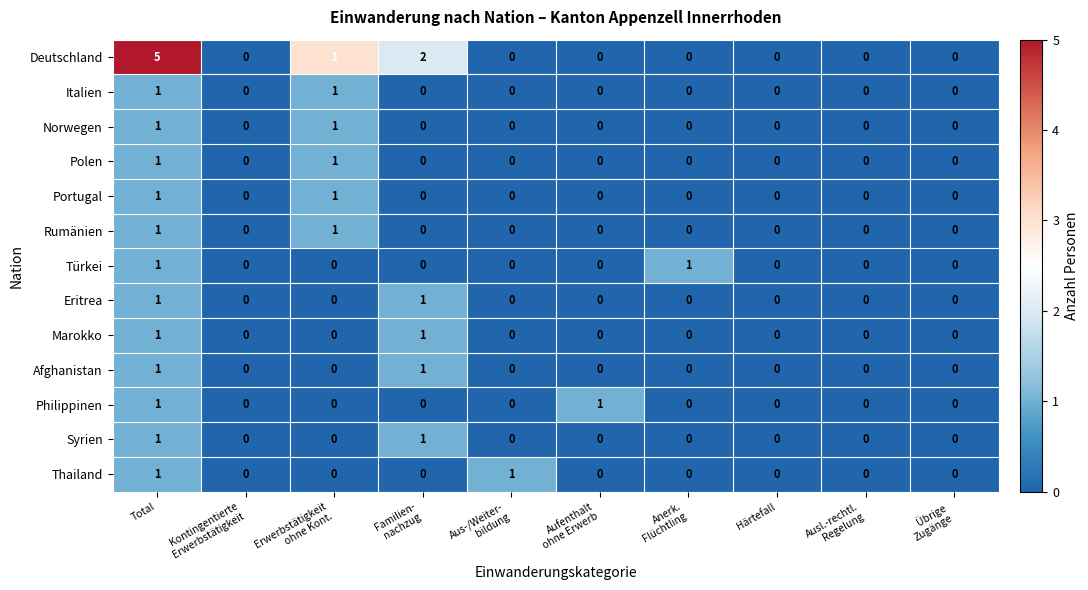

At which category does the chart reach its peak across all series?

Total